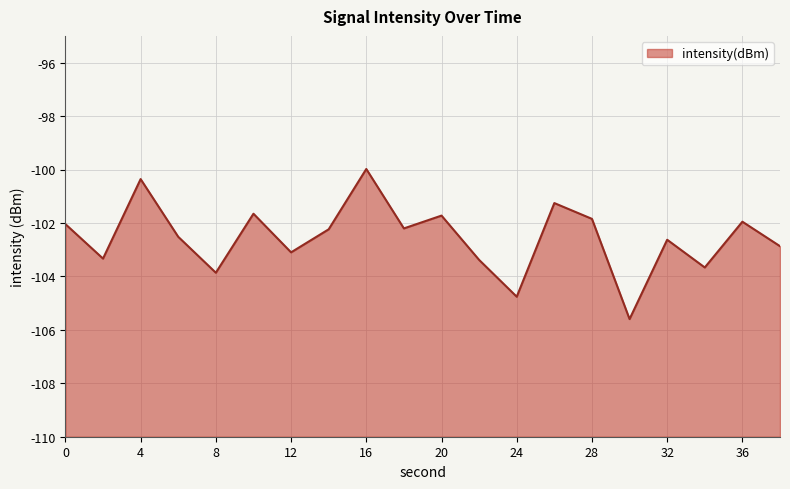

List the labels in order of value, largest first.

16, 4, 26, 10, 20, 28, 36, 0, 18, 14, 6, 32, 38, 12, 2, 22, 34, 8, 24, 30